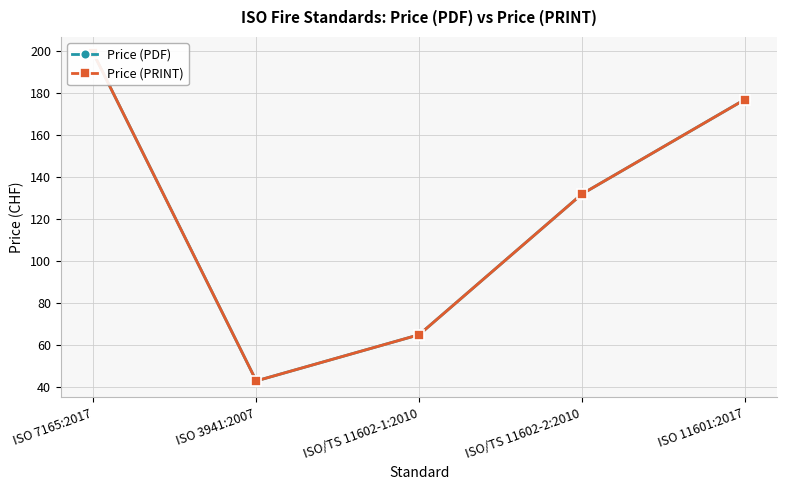

At how many categories does at least one series exceed 97?

3